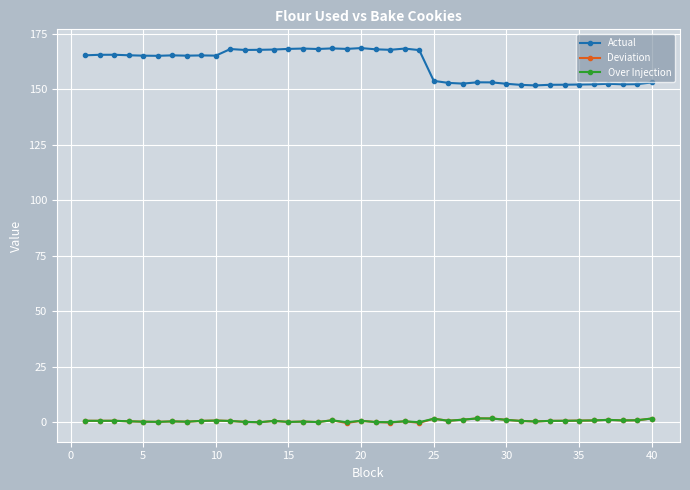

Is this an area chart (filled region under the line)?

No